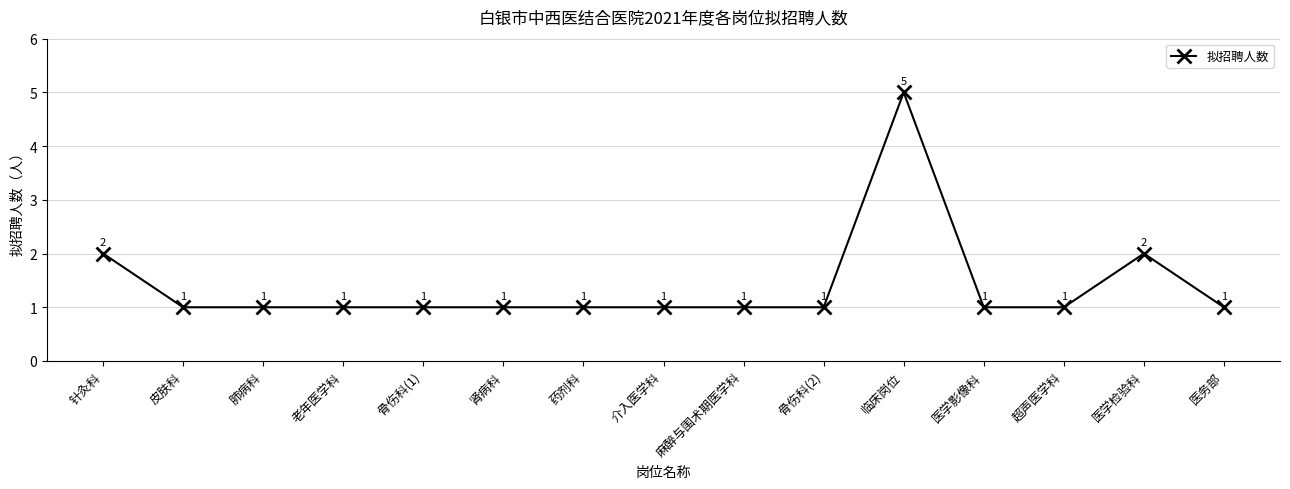

What is the label of the 4th point from the left?

老年医学科